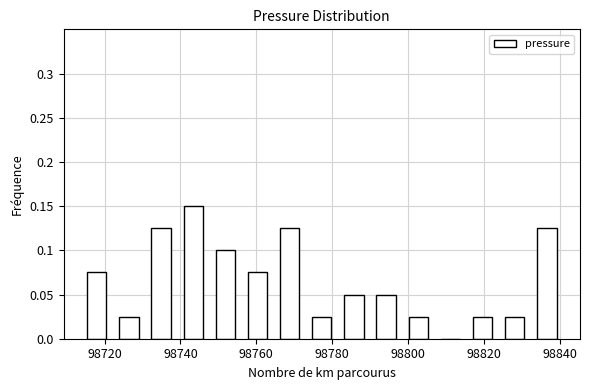

How tall is the bar that spans 98764 to 98774 on the x-axis? Neither the bar edges nor the heights are printed on the chart, so give them approximately, as read against the axes.

0.125